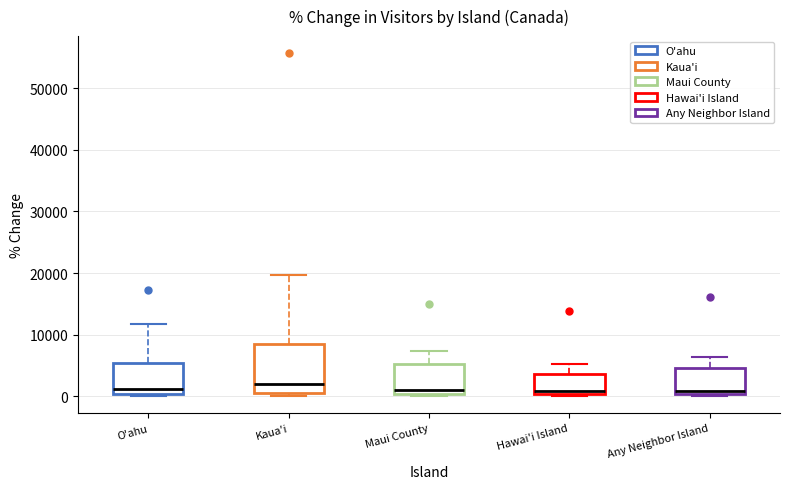

Reading left to right, transcribe this box plot: for each box, give where its median line is, the range the box spans, and where its two whiskers end, as read against the y-axis. The values are not printed on the chart, so give them approximately, as read against the axis.

O'ahu: median 1000, box 0 to 5000, whiskers 0 to 12000
Kaua'i: median 2000, box 0 to 8000, whiskers 0 (just below the box's lower edge) to 20000
Maui County: median 1000, box 0 to 5000, whiskers 0 (just below the box's lower edge) to 7000
Hawai'i Island: median 1000, box 0 to 4000, whiskers 0 (just below the box's lower edge) to 5000
Any Neighbor Island: median 1000, box 0 to 5000, whiskers 0 to 6000